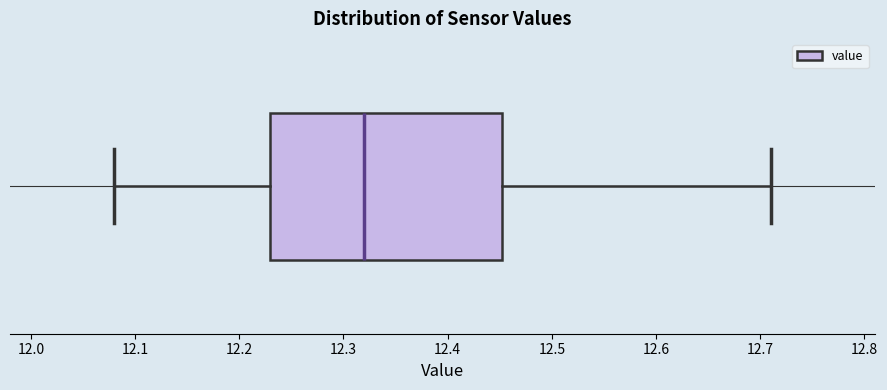

Where is the left edge of the box on the x-axis? The values are not printed on the chart, so give them approximately, as read against the axis.

12.23